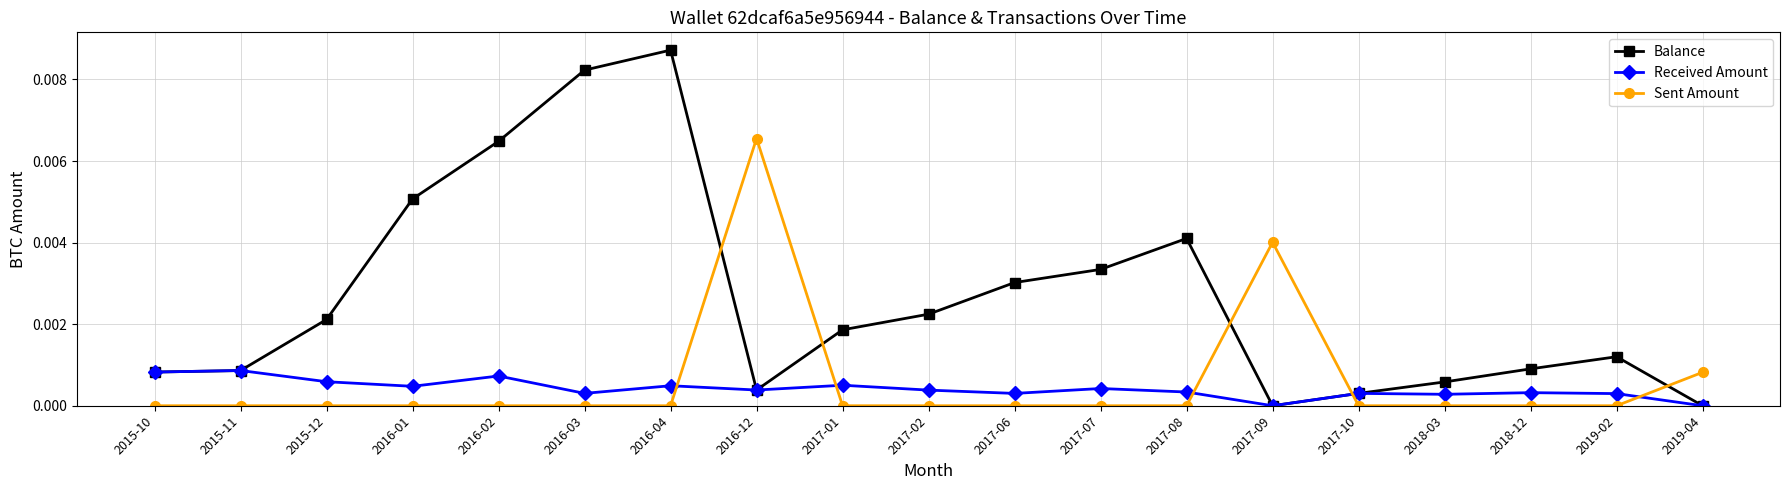

Between which two adjacent categories do Sent Amount and Balance first intersect?

2016-04 and 2016-12